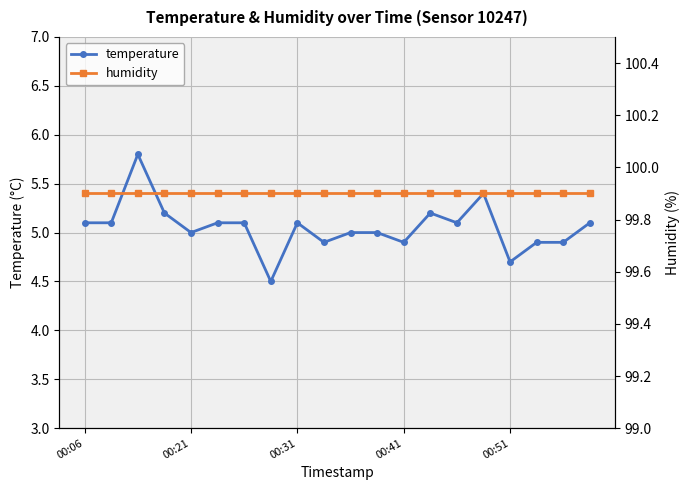

At how many categories does at least one series exceed 52?

20